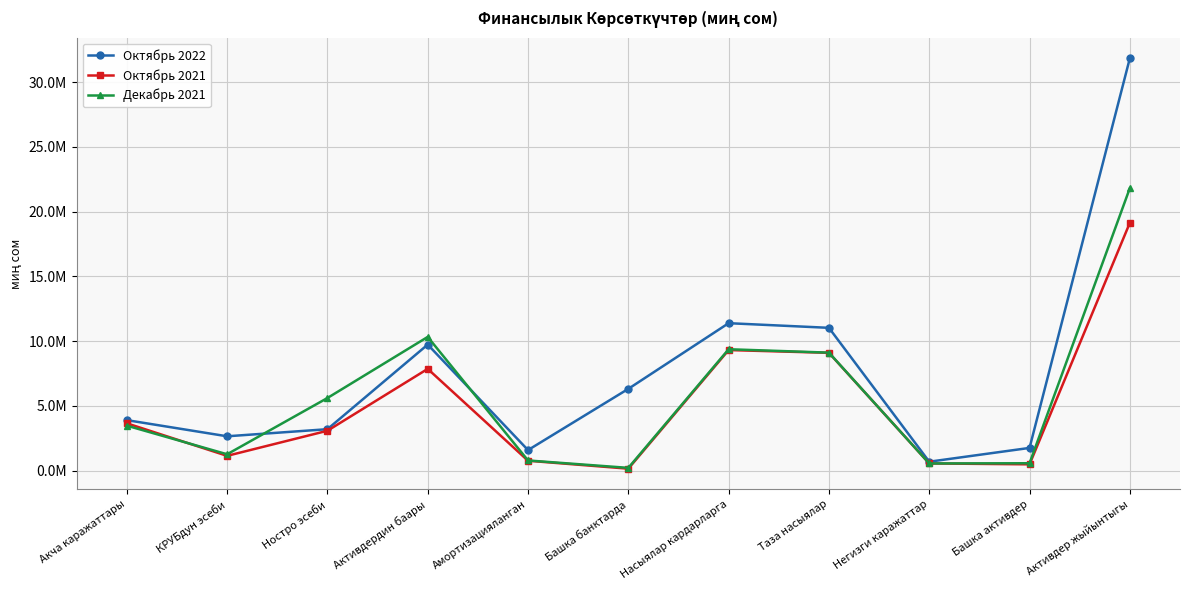

What are all the series names shown in the legend?

Октябрь 2022, Октябрь 2021, Декабрь 2021